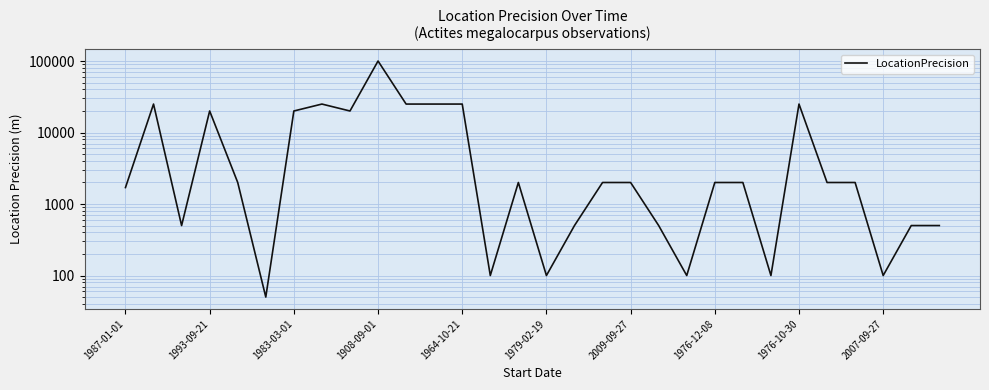

Count the number of values greater than 2000.

10